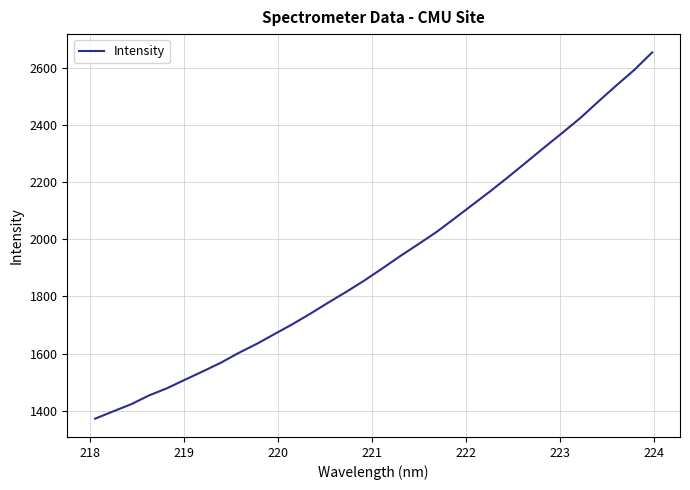

What is the minimum value shown in the chart?

1372.7